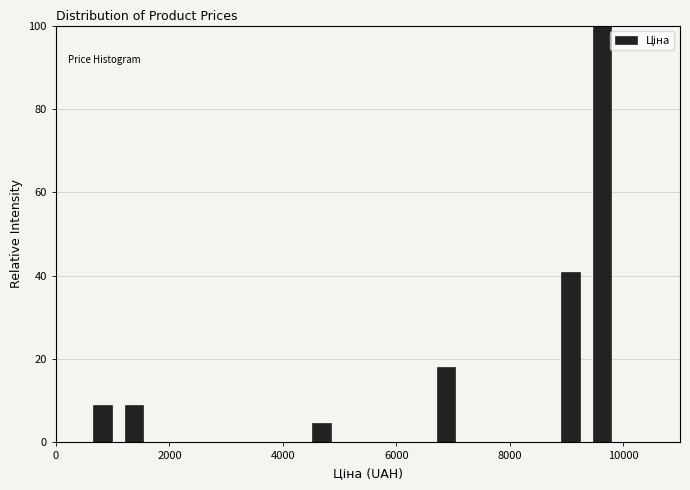

Around what value on the x-axis is the tallest bar? Give the approximate position of its centre, as read against the axis.

9600